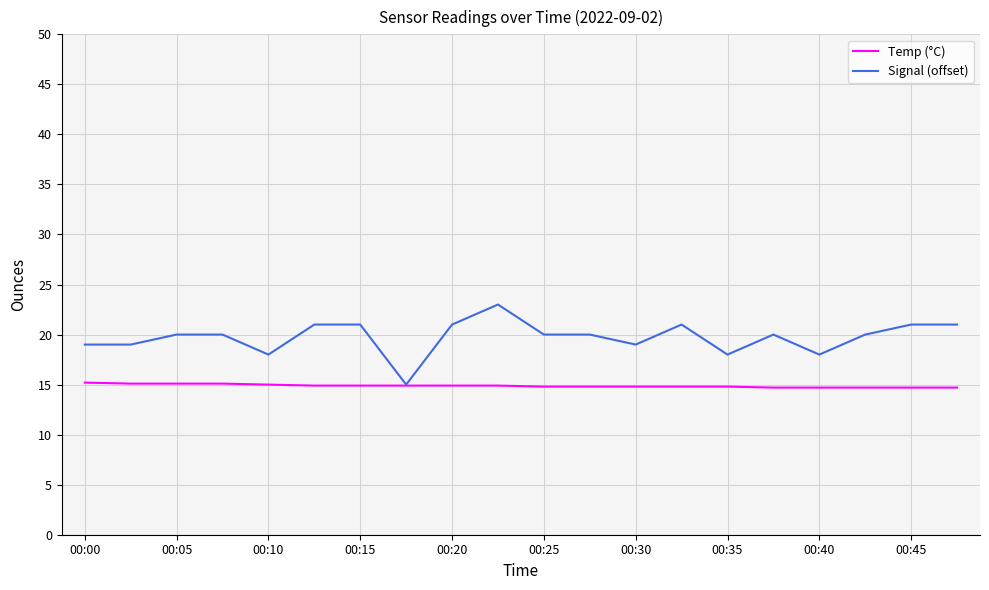

Which series has the largest total across all categories?

Signal (offset)